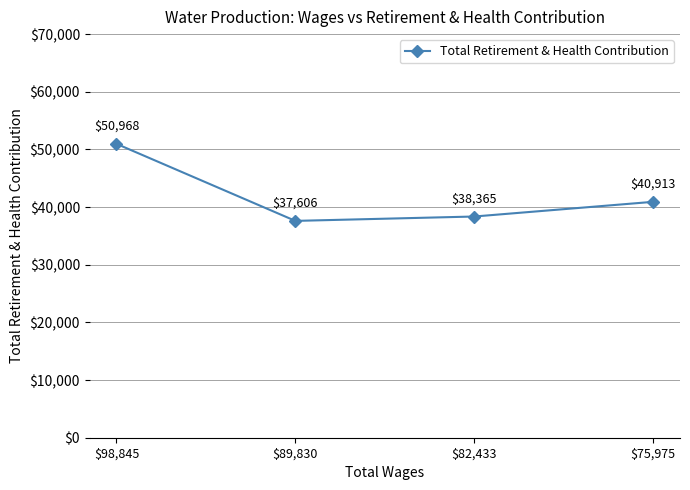

What is the label of the 4th point from the left?

$75,975